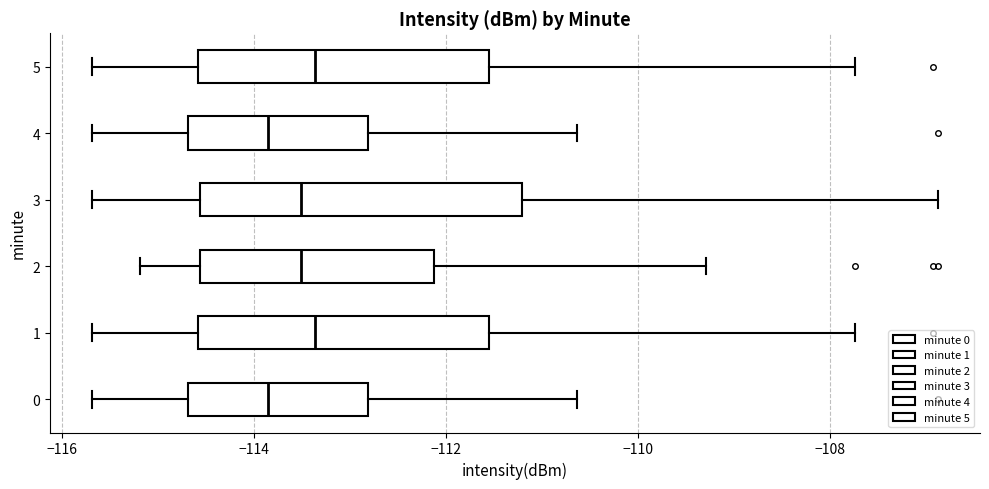

Reading bottom to top, transcribe this box plot: for each box, give where its median line is, the range the box spans, and where its two whiskers end, as read against the x-axis. The values are not printed on the chart, so give them approximately, as read against the axis.

0: median -113.8, box -114.6 to -112.8, whiskers -115.6 to -110.6
1: median -113.4, box -114.6 to -111.6, whiskers -115.6 to -107.8
2: median -113.6, box -114.6 to -112.2, whiskers -115.2 to -109.2
3: median -113.6, box -114.6 to -111.2, whiskers -115.6 to -106.8
4: median -113.8, box -114.6 to -112.8, whiskers -115.6 to -110.6
5: median -113.4, box -114.6 to -111.6, whiskers -115.6 to -107.8